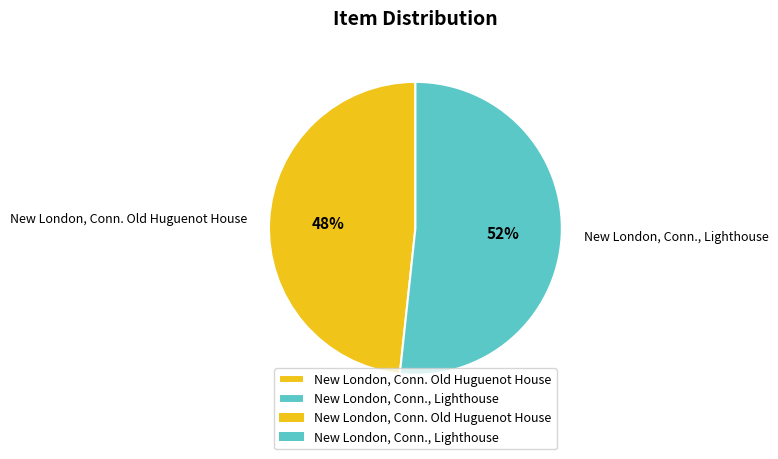

To the nearest percent, what percentage of the pie is New London, Conn. Old Huguenot House?

48%